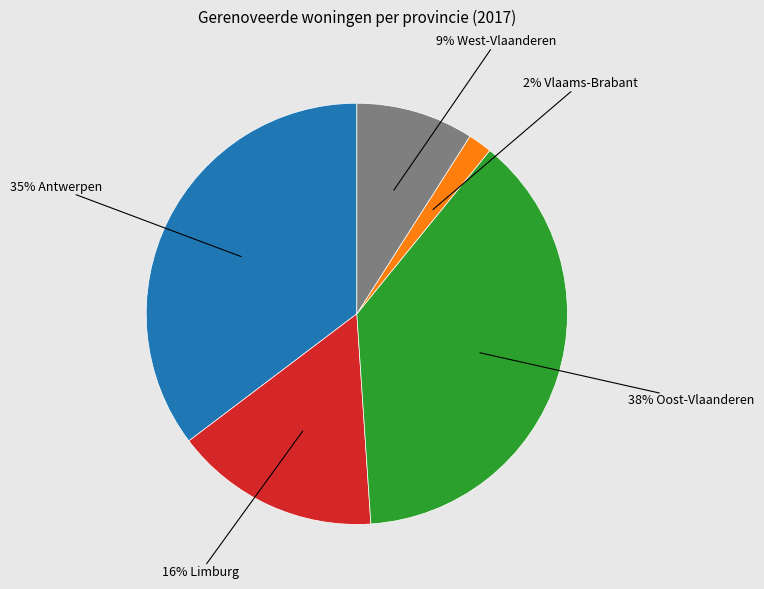

To the nearest percent, what is the difference between the largest and smallest slice percentages?

36%